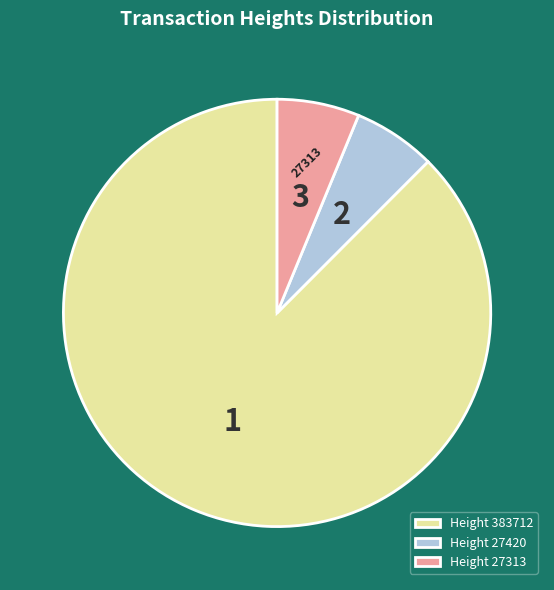

How many slices are in this pie chart?

3